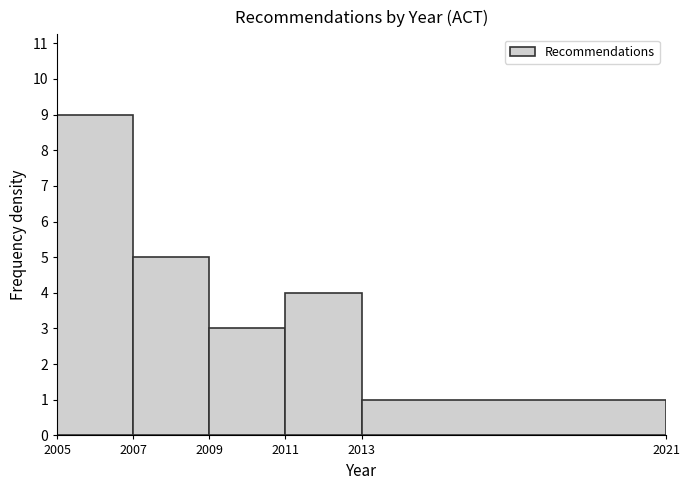

Which range on the x-axis has the tallest bar?

2005 to 2007